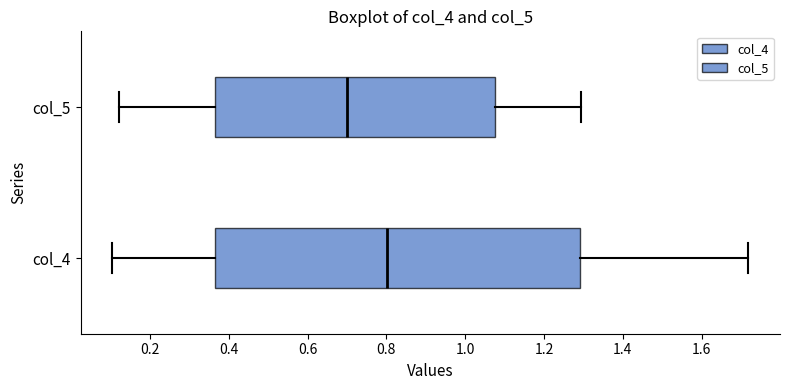

Where is the right edge of the box for col_4 on the x-axis? The values are not printed on the chart, so give them approximately, as read against the axis.

1.30